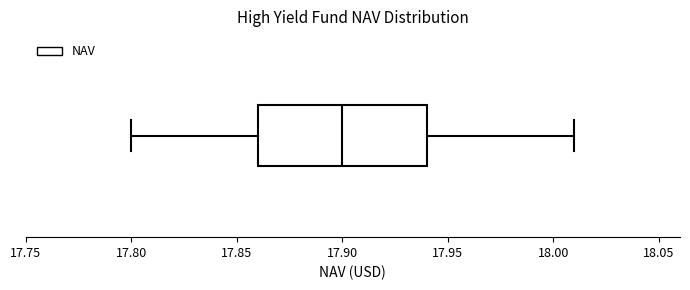

Transcribe this box plot: give where the median line is, the range the box spans, and where the two whiskers end, as read against the x-axis. The values are not printed on the chart, so give them approximately, as read against the axis.

median 17.90, box 17.86 to 17.94, whiskers 17.80 to 18.01